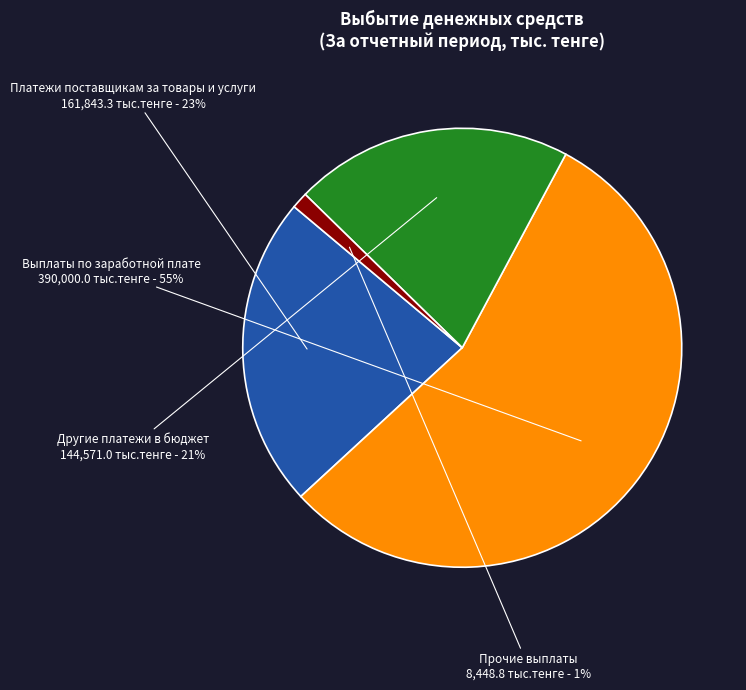

To the nearest percent, what is the average slice percentage?

25%